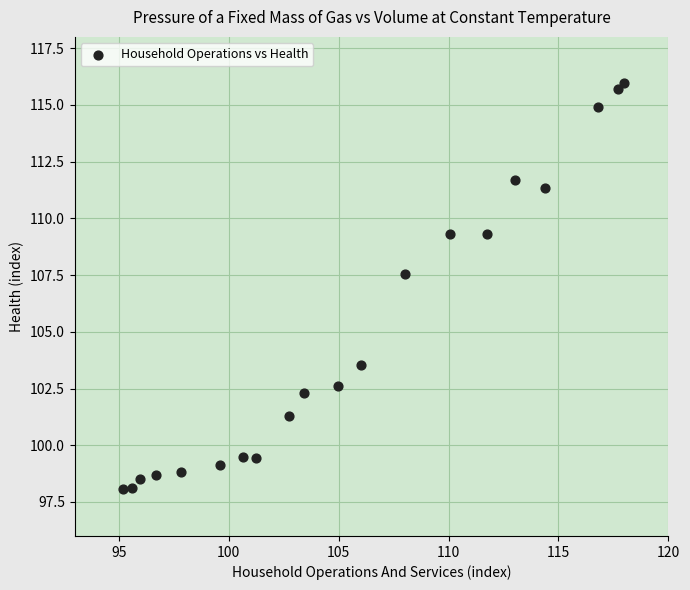

What is the range of X values (max minus min)?

22.8